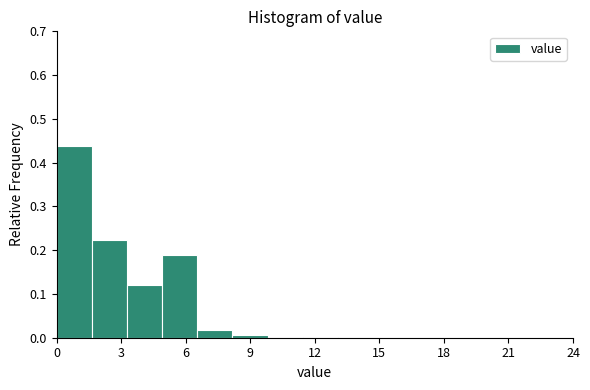

Around what value on the x-axis is the tallest bar? Give the approximate position of its centre, as read against the axis.

1.0